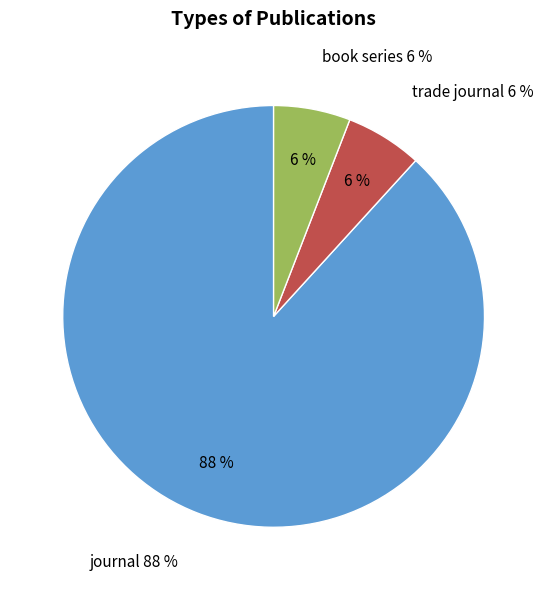

Count the number of slices in the pie.

3